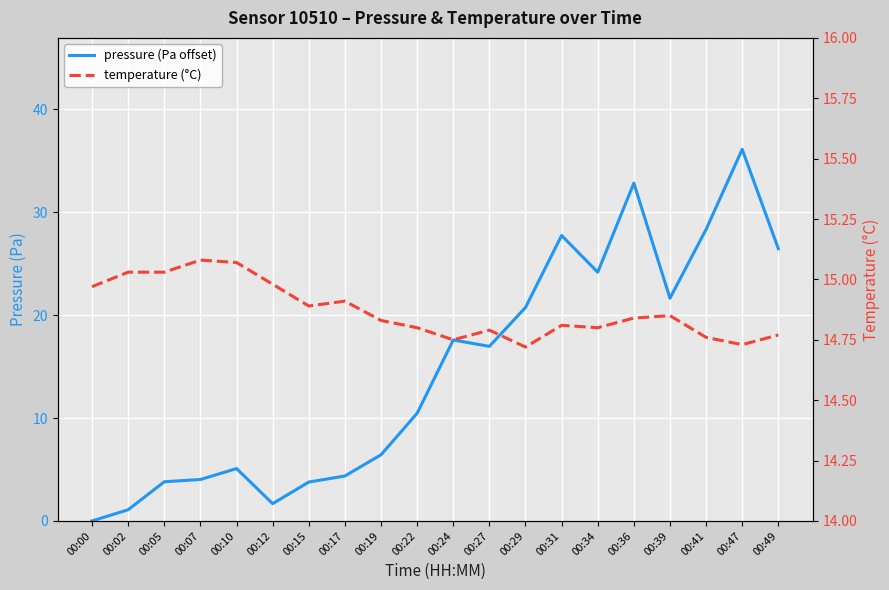

Reading left to right, what are all the values shown in this chart?

pressure (Pa offset): 0.0	1.1	3.8	4.0	5.1	1.7	3.8	4.4	6.4	10.5	17.6	17.0	20.8	27.8	24.2	32.8	21.6	28.3	36.1	26.5
temperature (°C): 15.0	15.0	15.0	15.1	15.1	15.0	14.9	14.9	14.8	14.8	14.8	14.8	14.7	14.8	14.8	14.8	14.8	14.8	14.7	14.8